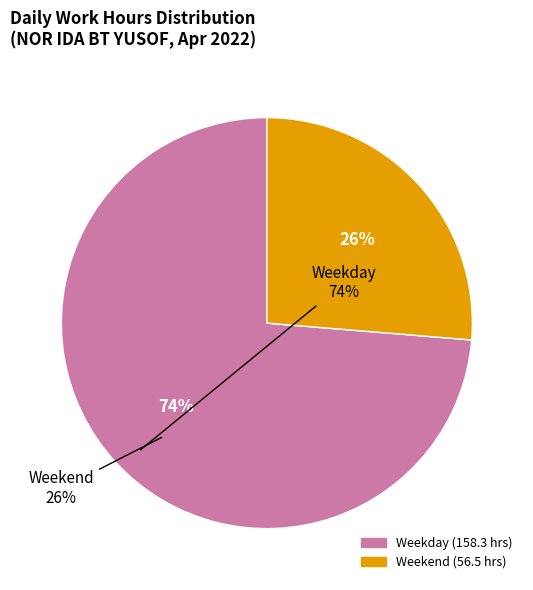

To the nearest percent, what is the average slice percentage?

50%